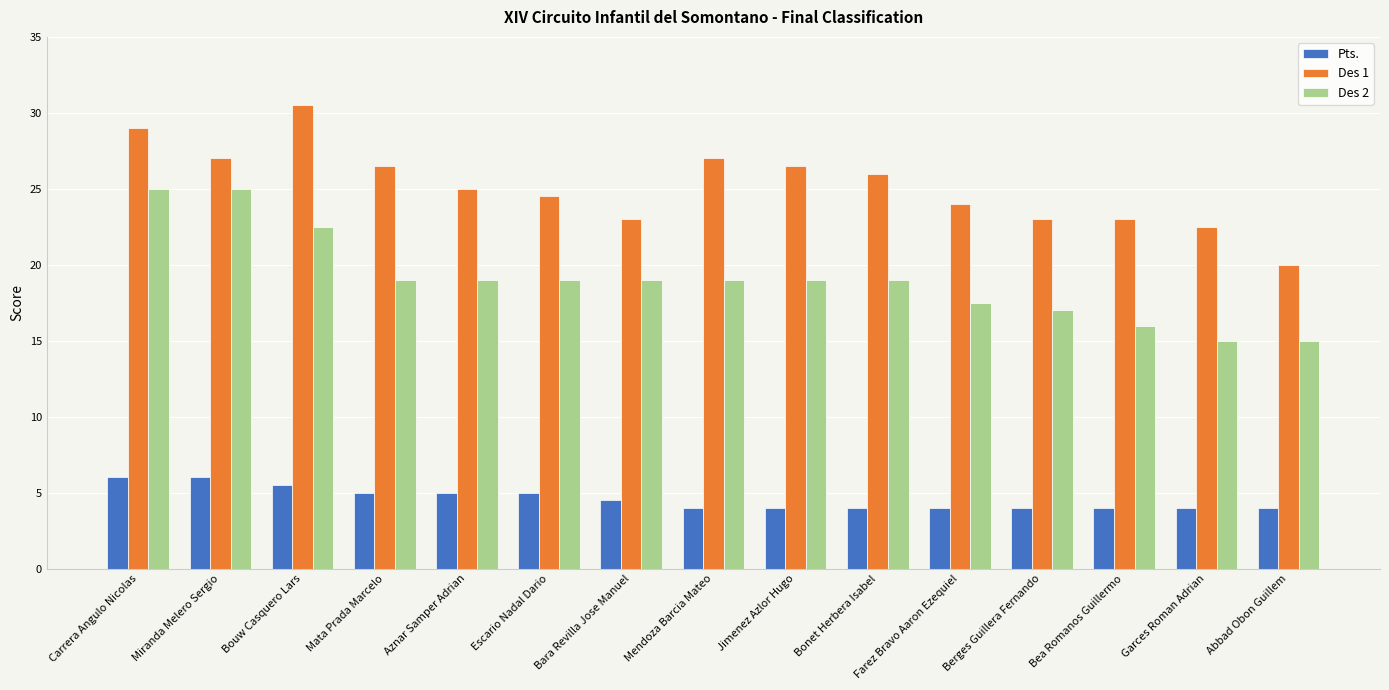

What are all the series names shown in the legend?

Pts., Des 1, Des 2